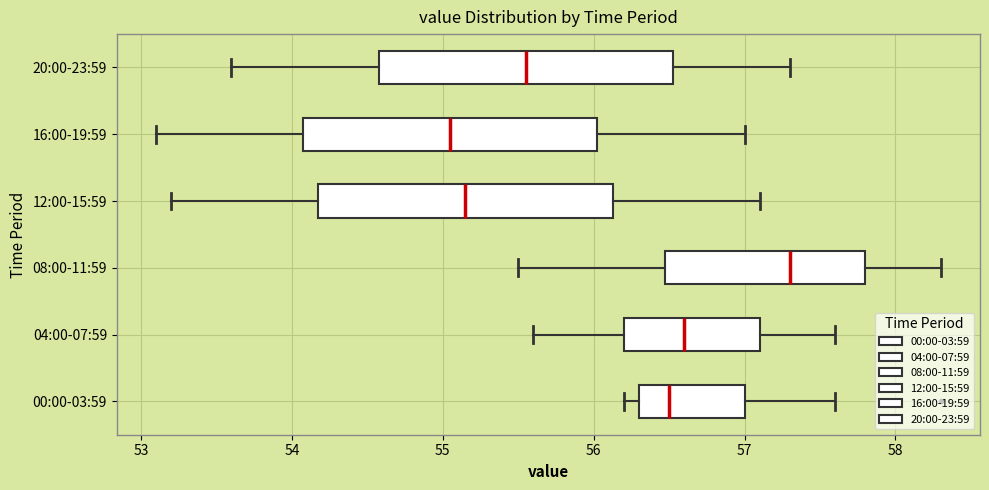

Reading bottom to top, read every box against the x-axis: the position of its median line, the range the box covers, and the ends of its whiskers. The values are not printed on the chart, so give them approximately, as read against the axis.

00:00-03:59: median 56.5, box 56.3 to 57.0, whiskers 56.2 to 57.6
04:00-07:59: median 56.6, box 56.2 to 57.1, whiskers 55.6 to 57.6
08:00-11:59: median 57.3, box 56.5 to 57.8, whiskers 55.5 to 58.3
12:00-15:59: median 55.2, box 54.2 to 56.1, whiskers 53.2 to 57.1
16:00-19:59: median 55.1, box 54.1 to 56.0, whiskers 53.1 to 57.0
20:00-23:59: median 55.6, box 54.6 to 56.5, whiskers 53.6 to 57.3